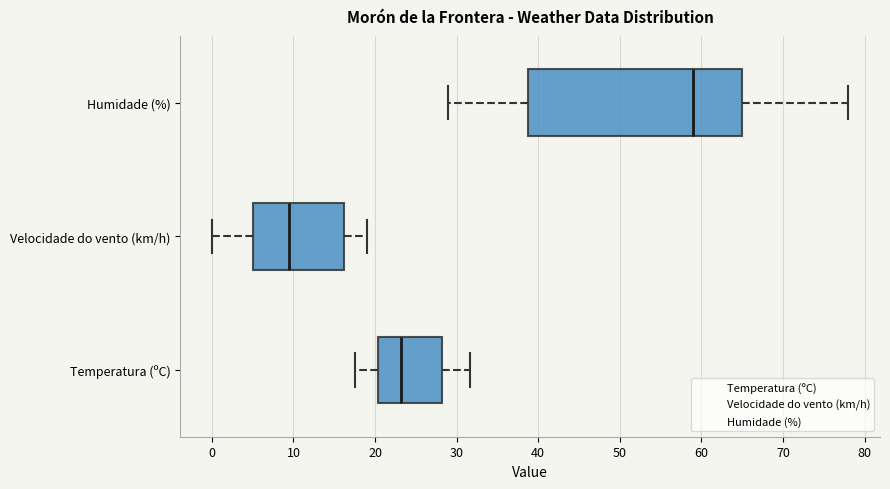

Reading bottom to top, read every box against the x-axis: the position of its median line, the range the box covers, and the ends of its whiskers. The values are not printed on the chart, so give them approximately, as read against the axis.

Temperatura (ºC): median 23, box 20 to 28, whiskers 18 to 32
Velocidade do vento (km/h): median 10, box 5 to 16, whiskers 0 to 19
Humidade (%): median 59, box 39 to 65, whiskers 29 to 78